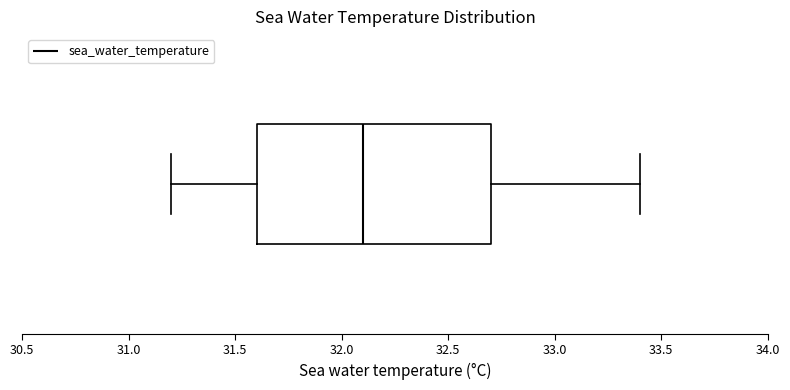

Transcribe this box plot: give where the median line is, the range the box spans, and where the two whiskers end, as read against the x-axis. The values are not printed on the chart, so give them approximately, as read against the axis.

median 32.1, box 31.6 to 32.7, whiskers 31.2 to 33.4